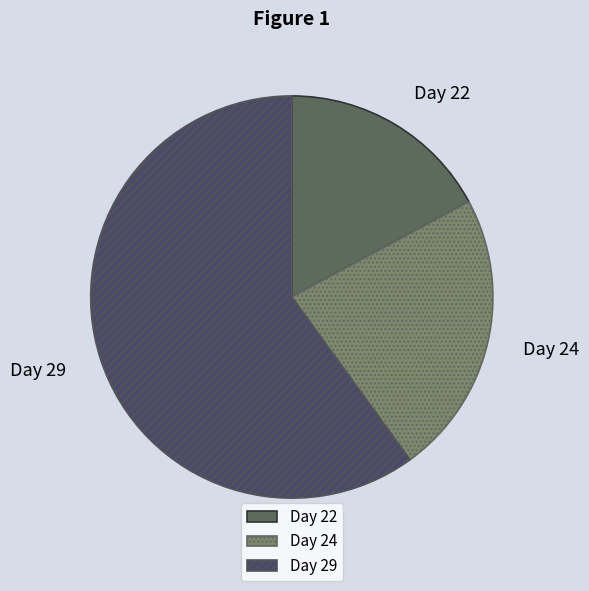

Count the number of slices in the pie.

3